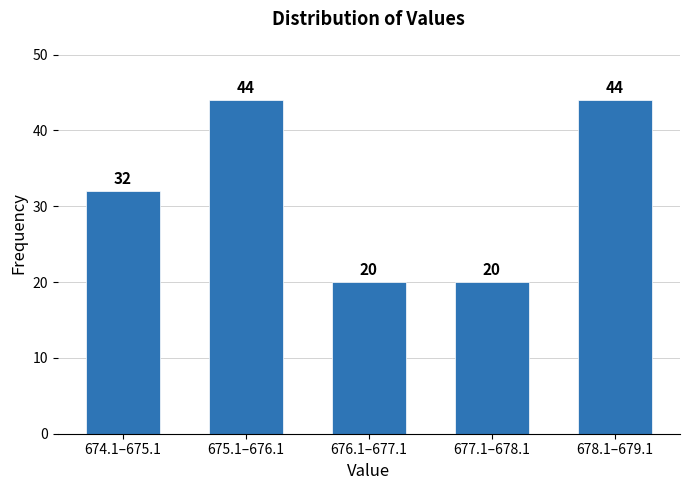

Reading right to left, extract all data points from this chart.

678.1–679.1=44	677.1–678.1=20	676.1–677.1=20	675.1–676.1=44	674.1–675.1=32